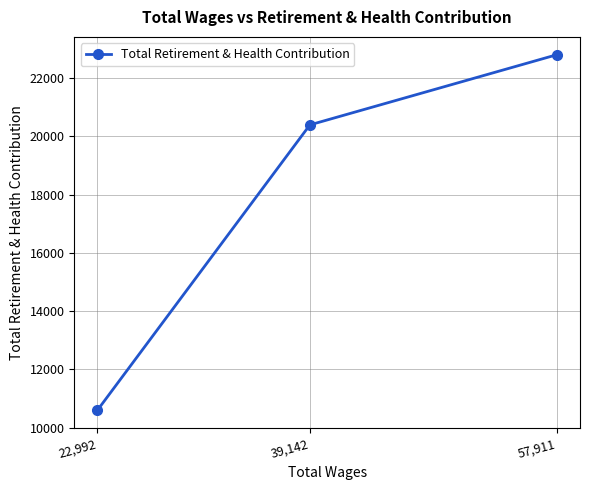

At which label is the value closest to 16696?

39,142